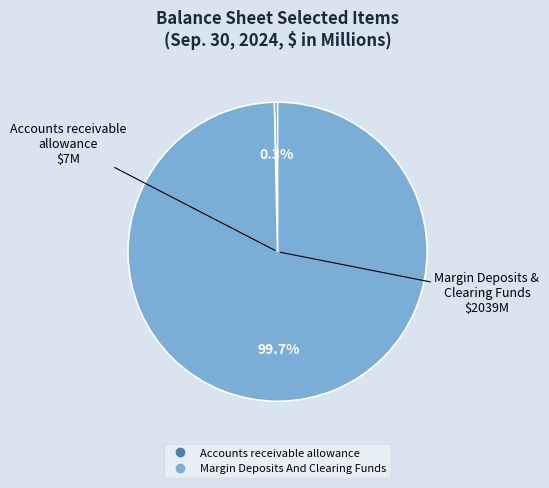

Combined, do Margin Deposits And Clearing Funds and Accounts receivable allowance account for over 50%?

Yes